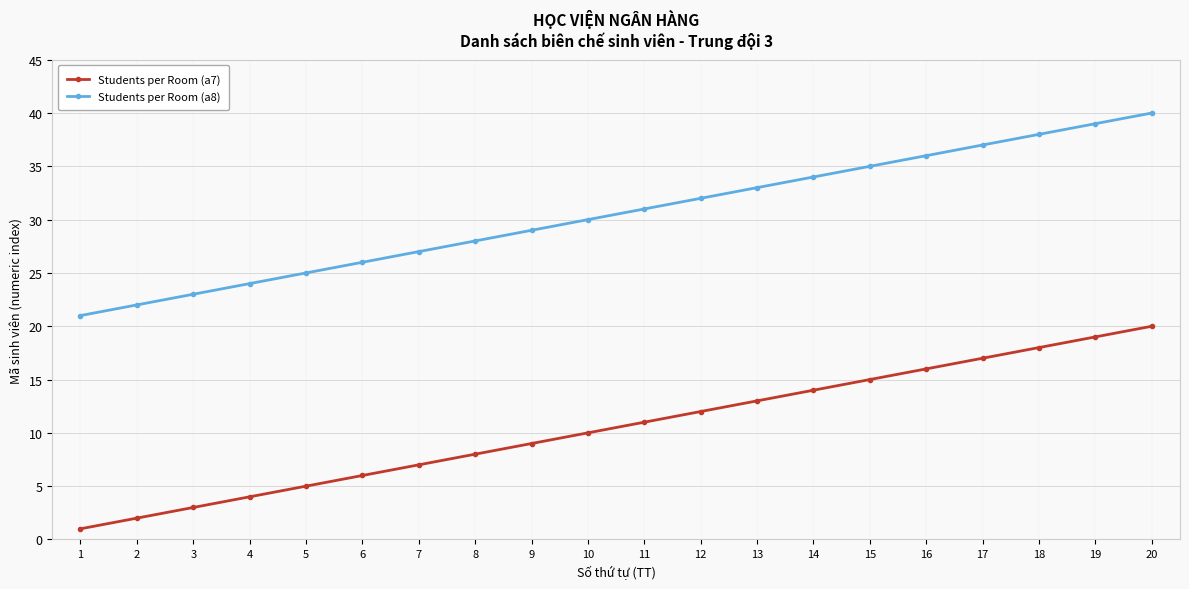

How many lines are shown in the chart?

2